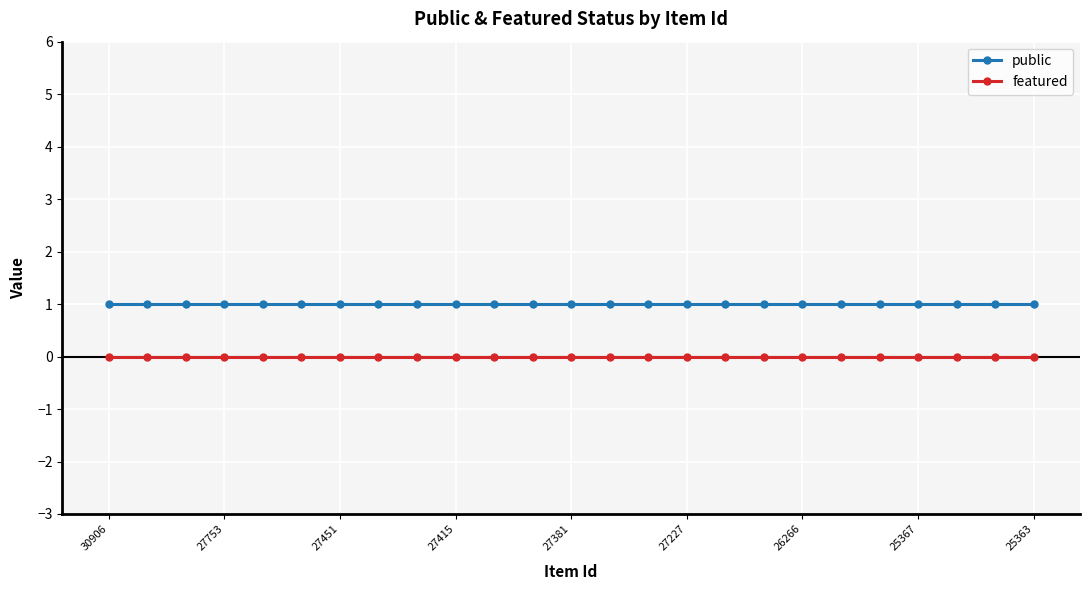

How many lines are shown in the chart?

2